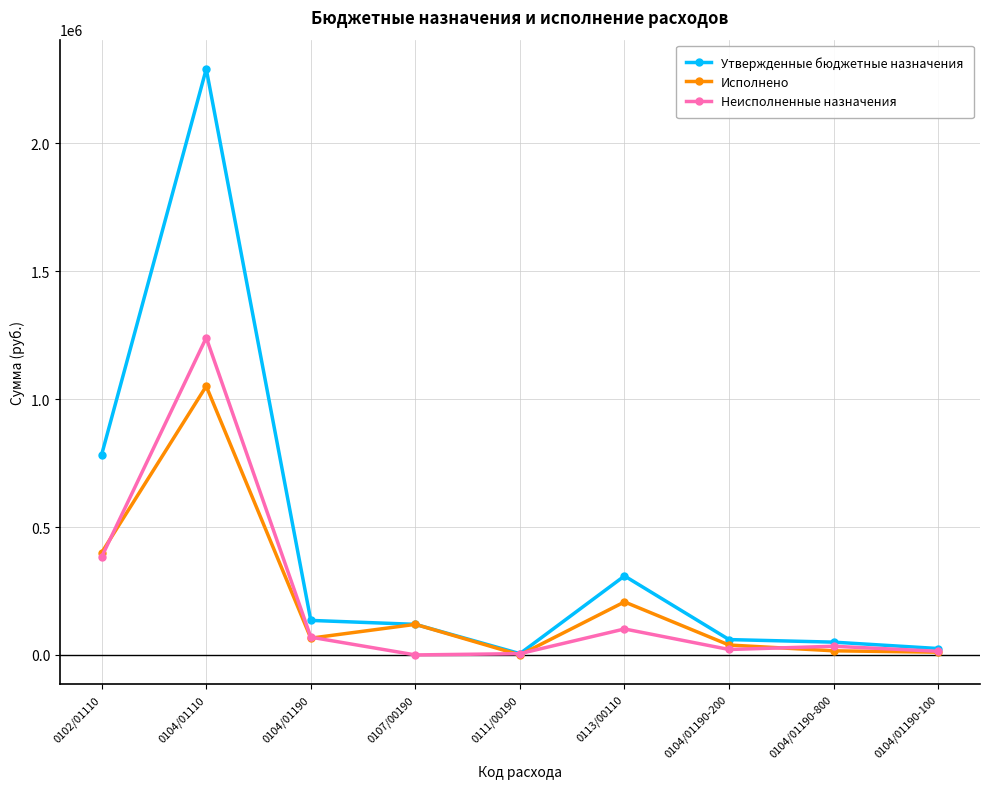

What is the approximate value of Неисполненные назначения at 0104/01110?

1240351.5